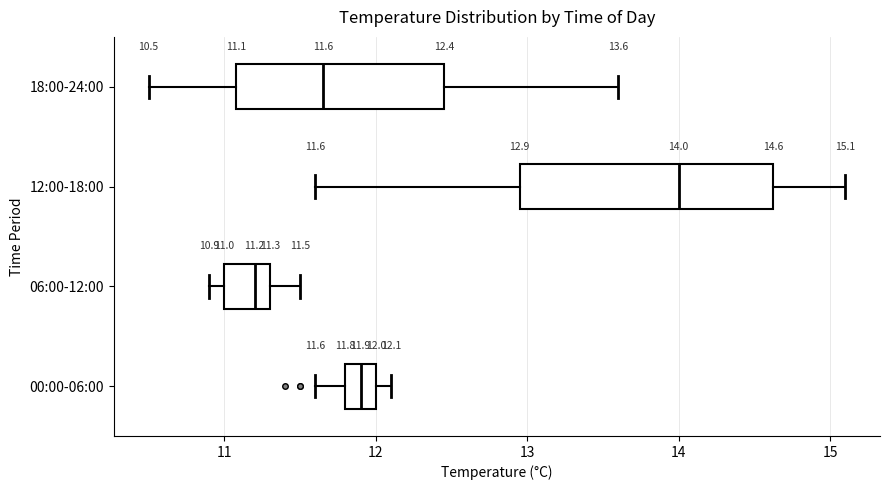

Which box has the furthest to the right median line?

12:00-18:00